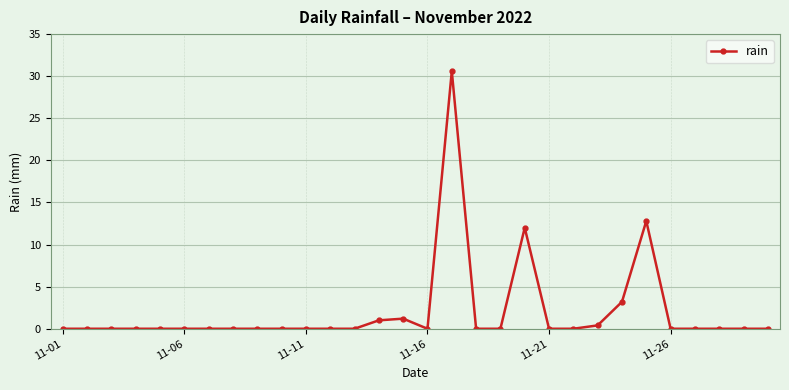

What is the sum of all values?

61.2